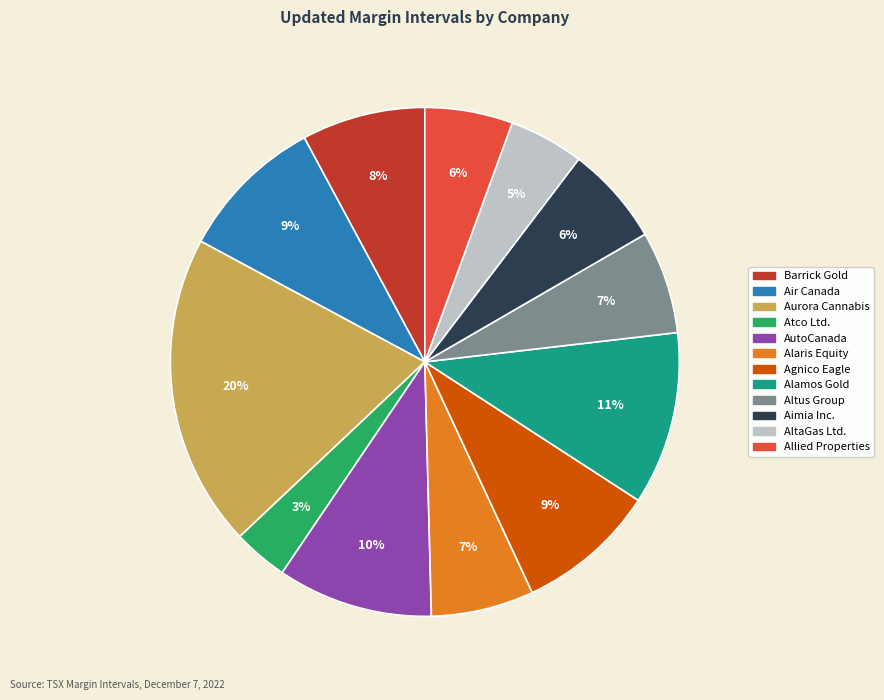

Does any single category account for the majority?

No